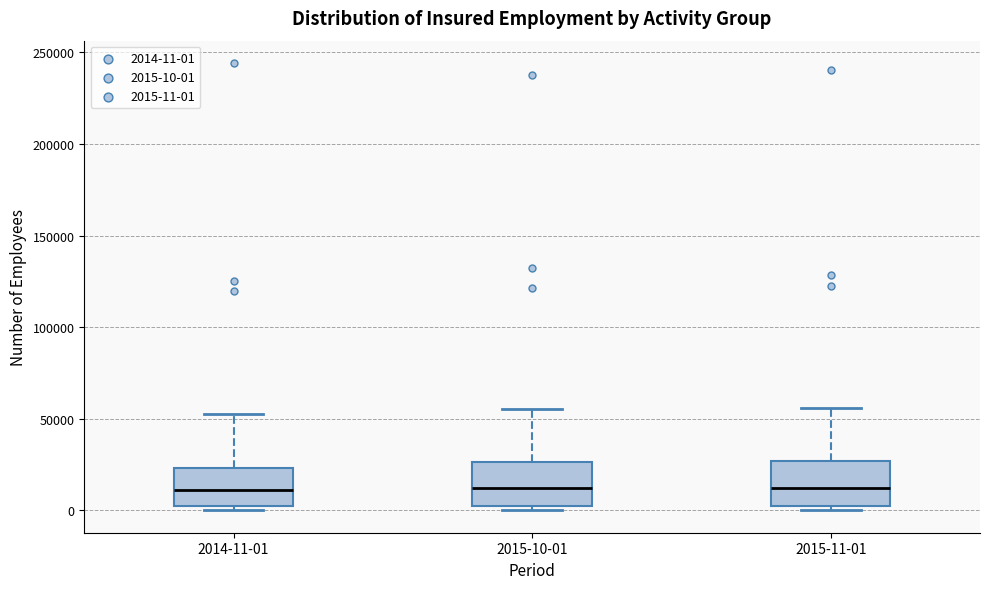

Reading left to right, read every box against the y-axis: the position of its median line, the range the box covers, and the ends of its whiskers. The values are not printed on the chart, so give them approximately, as read against the axis.

2014-11-01: median 10000, box 0 to 25000, whiskers 0 (just below the box's lower edge) to 55000
2015-10-01: median 10000, box 0 to 25000, whiskers 0 (just below the box's lower edge) to 55000
2015-11-01: median 10000, box 0 to 25000, whiskers 0 (just below the box's lower edge) to 55000